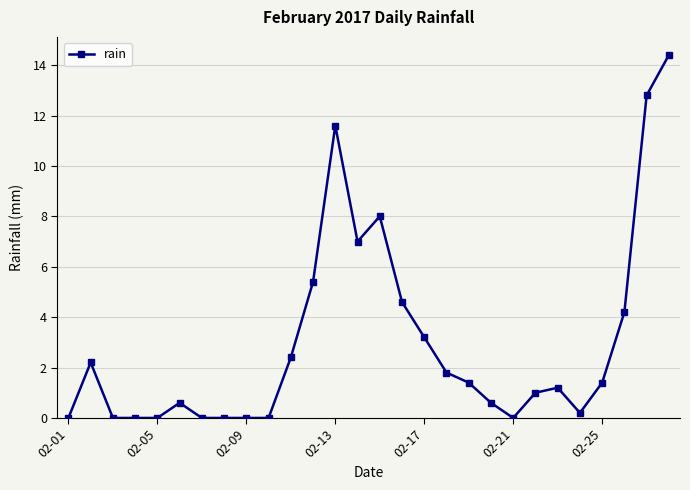

True or false: there are more than 2 points higher than both neighbors.

True